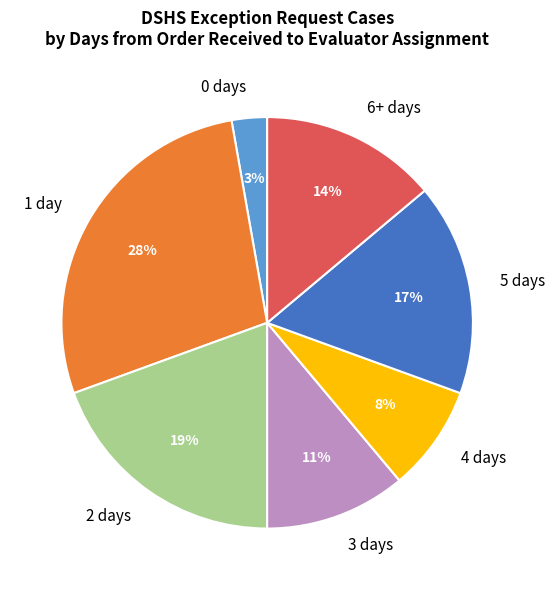

Does any single category account for the majority?

No